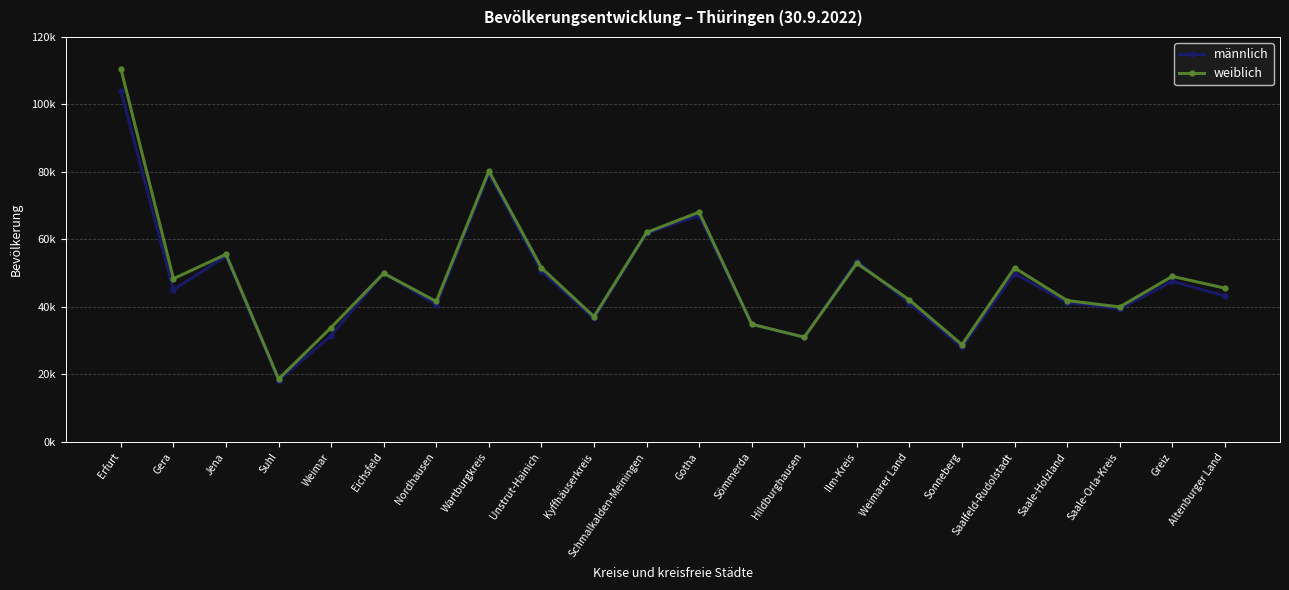

Reading right to left, list all the values displayed in this chart.

männlich: 43283	47591	39422	41304	49870	28035	41144	53579	31033	34861	67062	61870	36590	50612	79497	40683	50072	31509	18201	55108	45049	104046
weiblich: 45572	49068	39995	41905	51583	28831	42074	52935	31047	34873	68092	62075	37137	51602	80291	41627	49973	33903	18654	55599	48371	110591